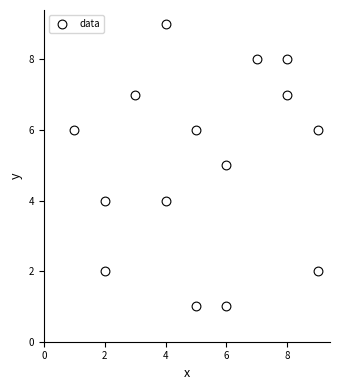

What is the range of Y values (max minus min)?

8